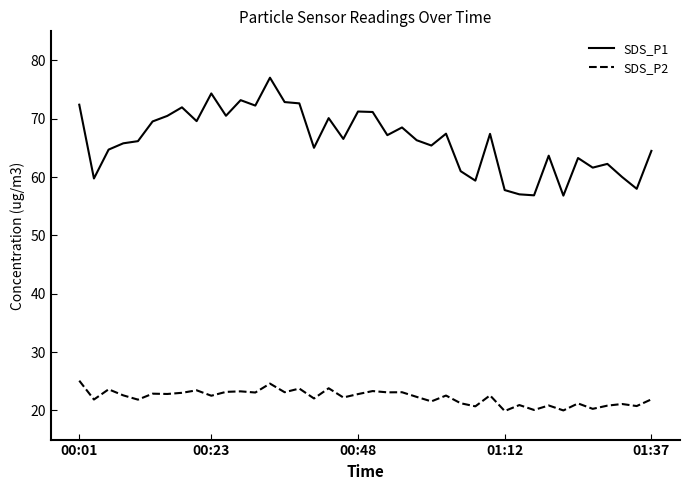

What is the smallest value displayed?

19.9